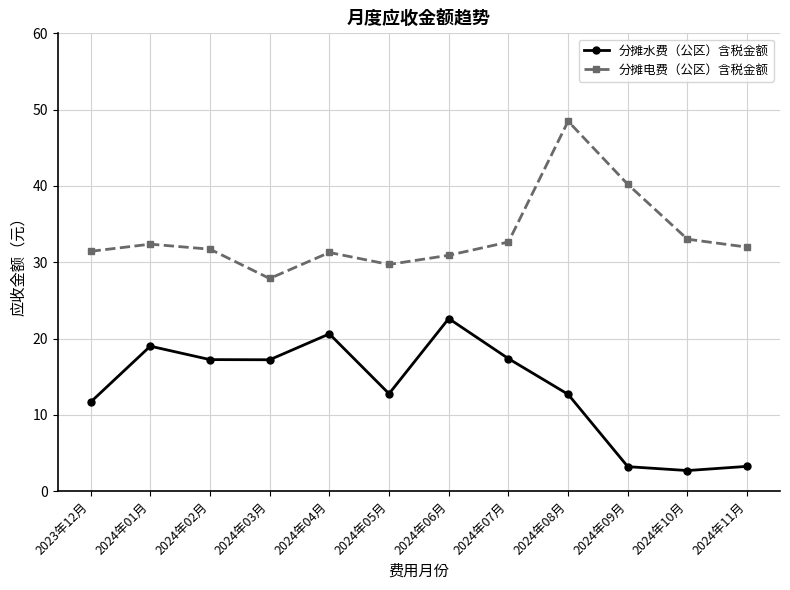

What is the label of the 9th point from the left?

2024年08月